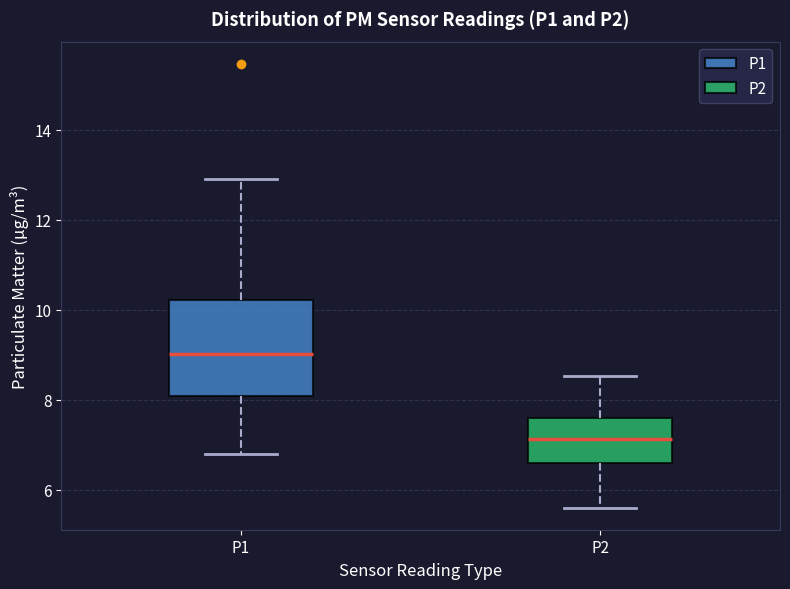

Where does the lower whisker of the box for P2 end on the y-axis? The values are not printed on the chart, so give them approximately, as read against the axis.

5.6